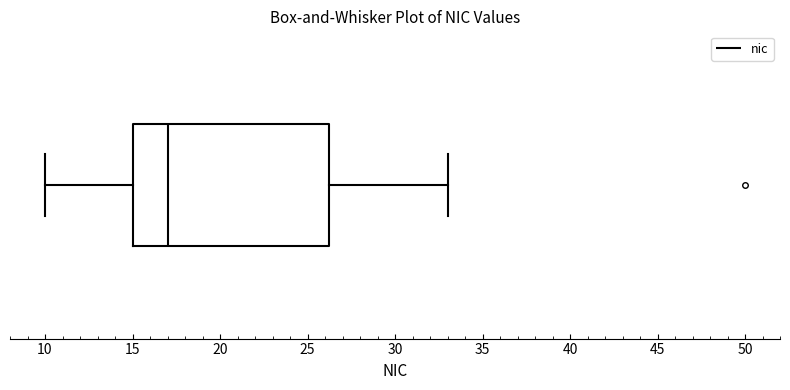

Where is the left edge of the box on the x-axis? The values are not printed on the chart, so give them approximately, as read against the axis.

15.0